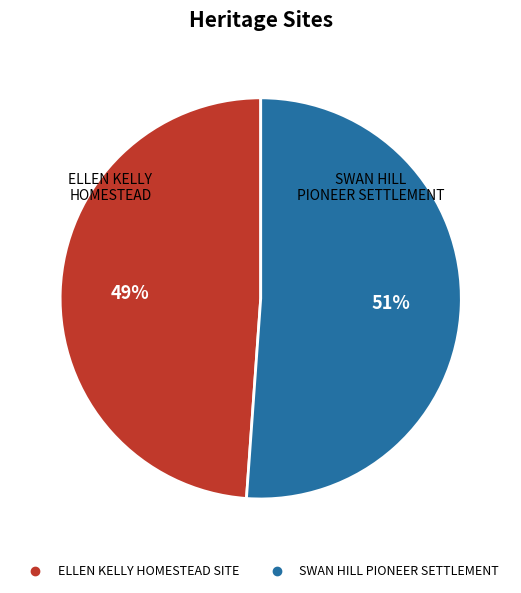

Count the number of slices in the pie.

2